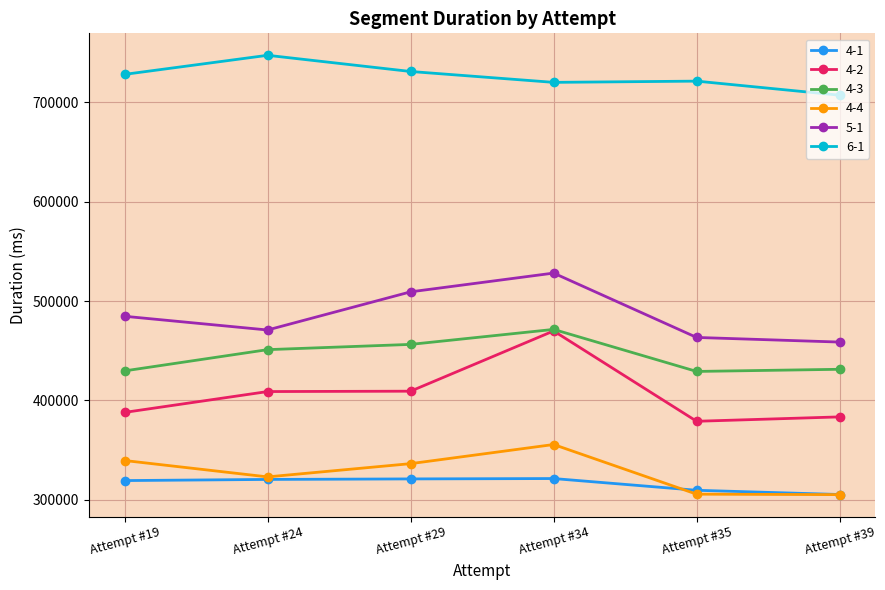

At which category is the sum across all series the highest?

Attempt #34